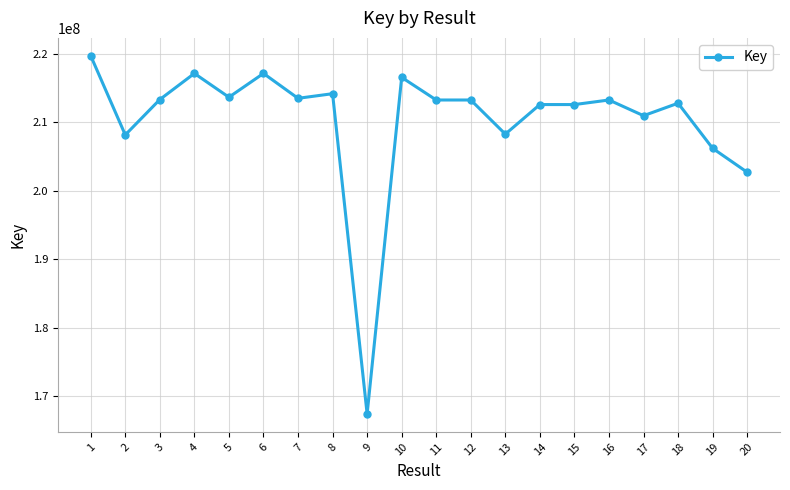

True or false: there are more than 0 points higher than both neighbors.

True